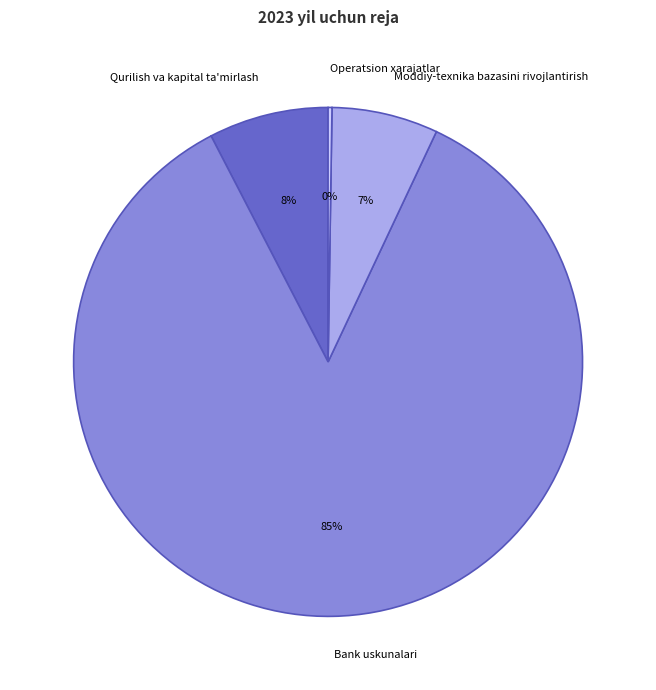

The Bank uskunalari slice represents 85% of the pie. True or false?

True